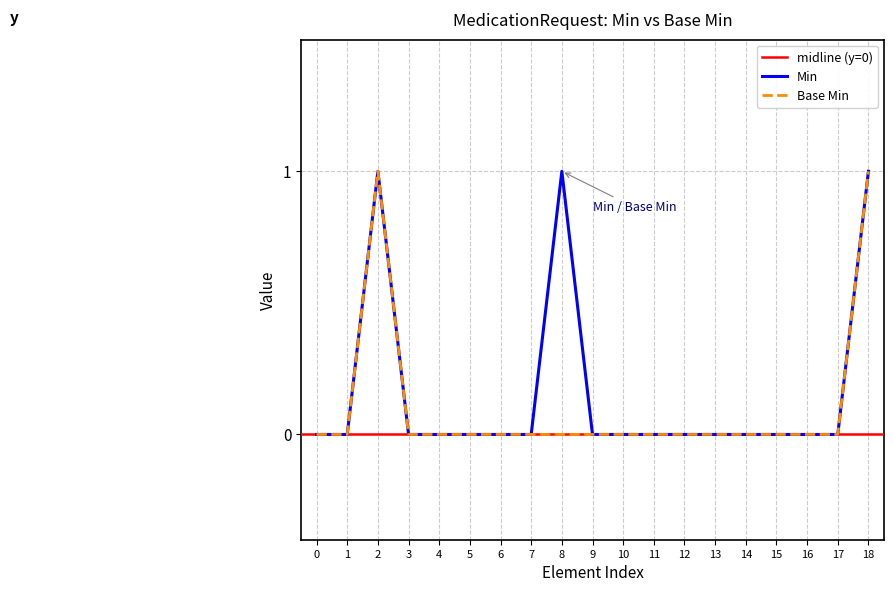

Is the value of Base Min at MedicationRequest.meta.security greater than the value of Min at MedicationRequest.contained?

No